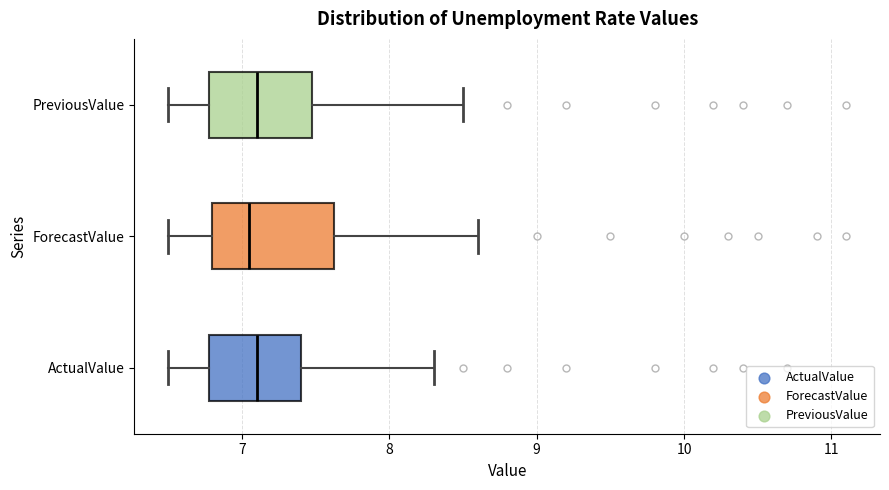

Where does the right whisker of the box for ActualValue end on the x-axis? The values are not printed on the chart, so give them approximately, as read against the axis.

8.3